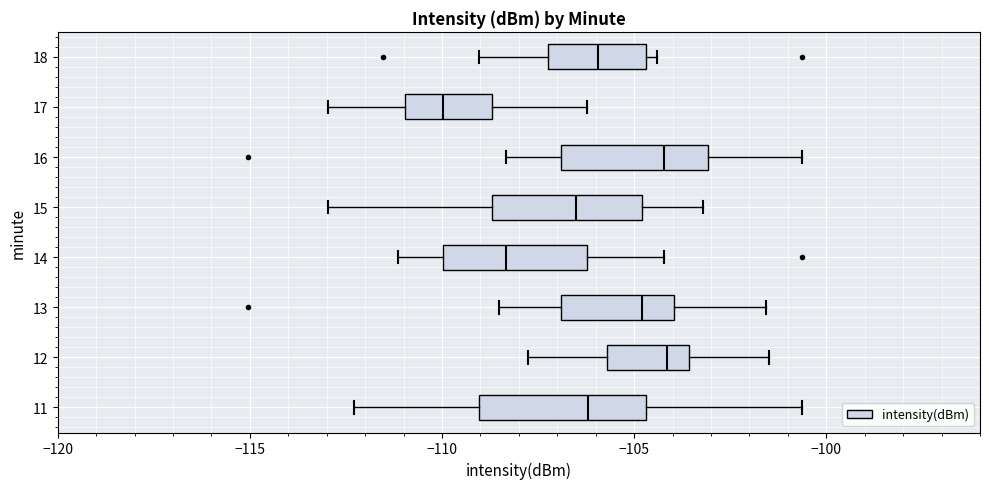

Which box has the furthest to the left median line?

17